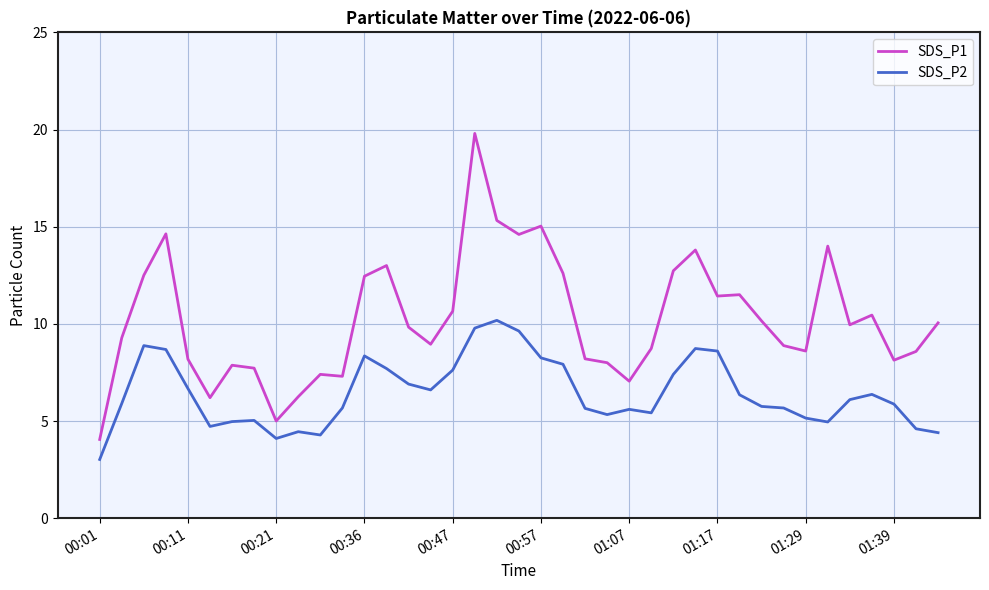

In SDS_P1, how many points are lower than both neighbors (excluding endpoints)?

10